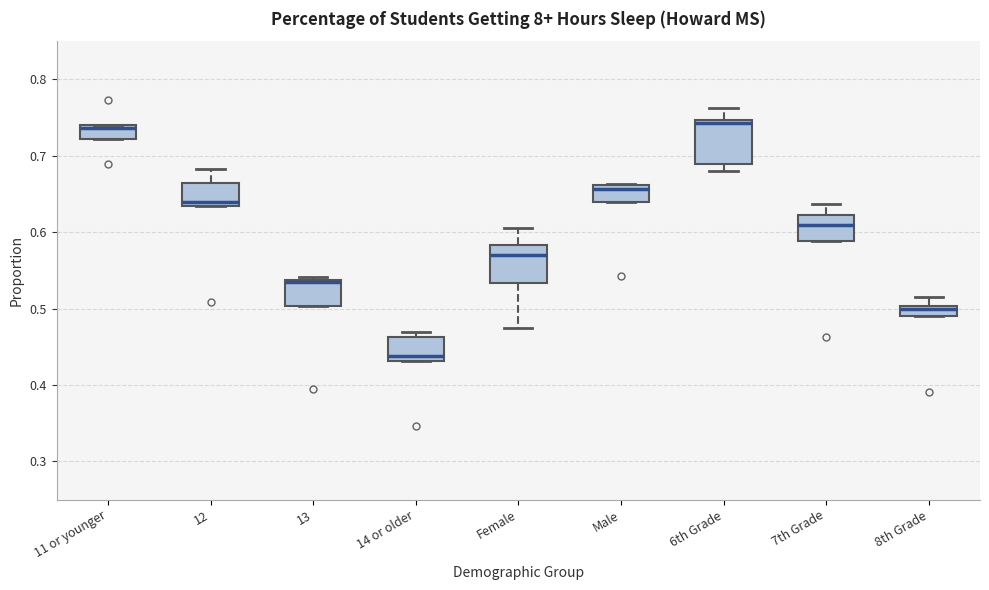

Where does the median line of the box for 14 or older sit on the y-axis? The values are not printed on the chart, so give them approximately, as read against the axis.

0.44